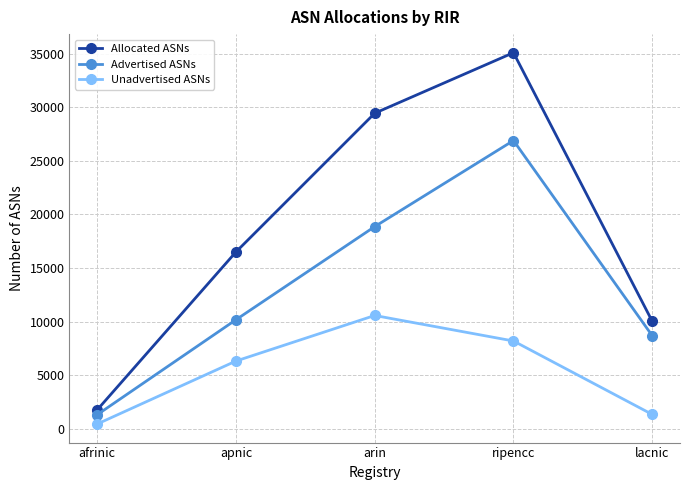

True or false: Unadvertised ASNs and Advertised ASNs cross at least once.

False